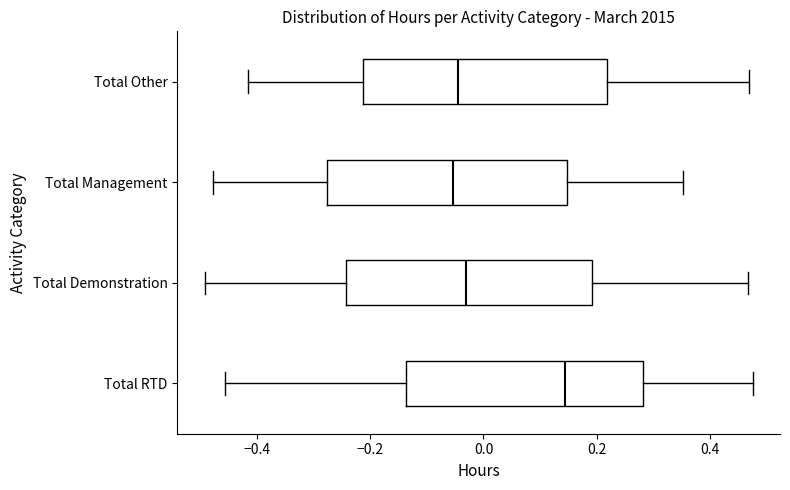

Where does the left whisker of the box for Total RTD end on the x-axis? The values are not printed on the chart, so give them approximately, as read against the axis.

-0.46